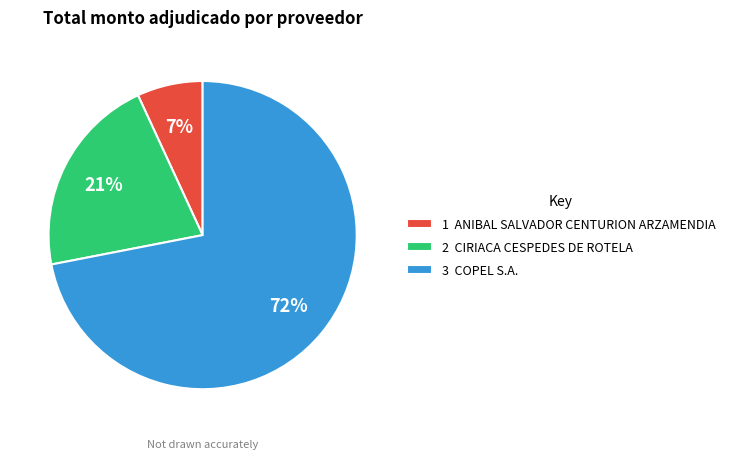

To the nearest percent, what percentage of the pie is 3 COPEL S.A.?

72%